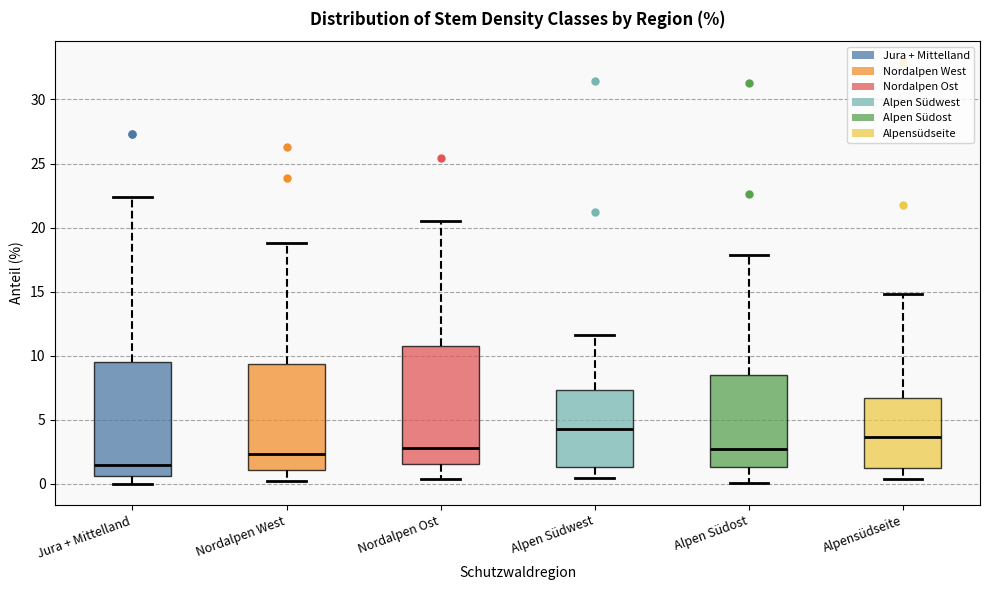

Reading left to right, read every box against the y-axis: the position of its median line, the range the box covers, and the ends of its whiskers. The values are not printed on the chart, so give them approximately, as read against the axis.

Jura + Mittelland: median 1.5, box 0.5 to 9.5, whiskers 0.0 to 22.5
Nordalpen West: median 2.5, box 1.0 to 9.5, whiskers 0.0 to 19.0
Nordalpen Ost: median 3.0, box 1.5 to 11.0, whiskers 0.5 to 20.5
Alpen Südwest: median 4.5, box 1.5 to 7.5, whiskers 0.5 to 11.5
Alpen Südost: median 2.5, box 1.5 to 8.5, whiskers 0.0 to 18.0
Alpensüdseite: median 3.5, box 1.5 to 6.5, whiskers 0.5 to 15.0